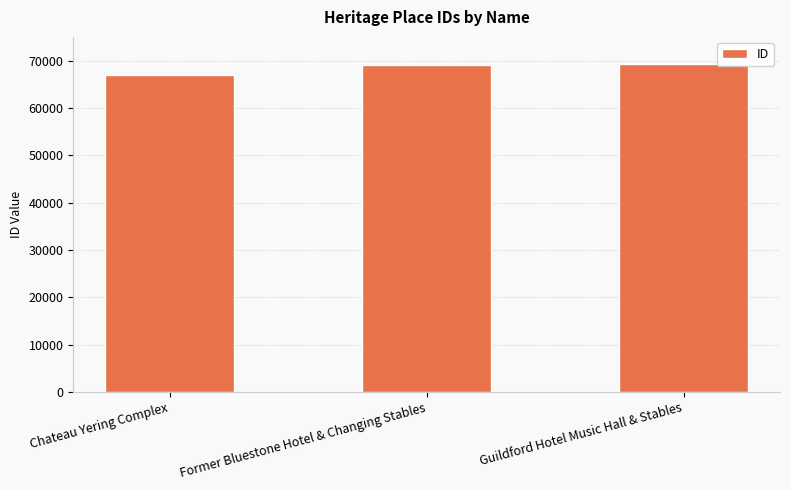

What is the label of the 1st bar from the left?

Chateau Yering Complex